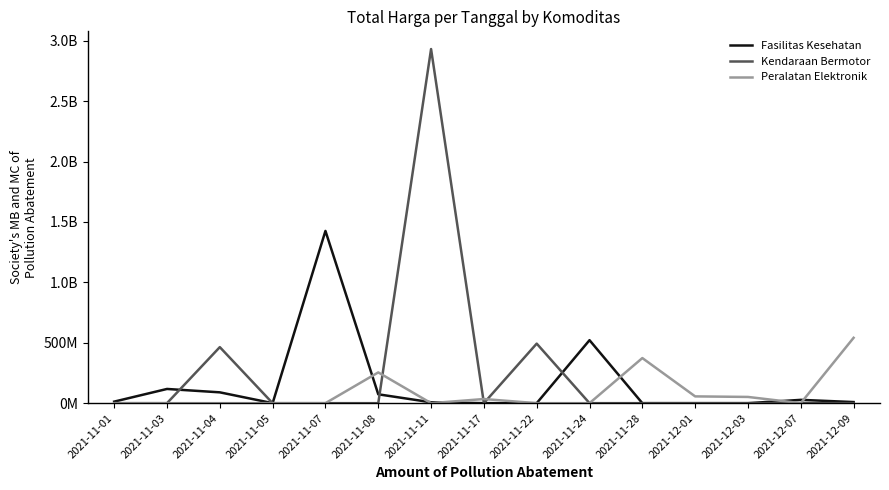

What is the sum of all Peralatan Elektronik values?

1311220800